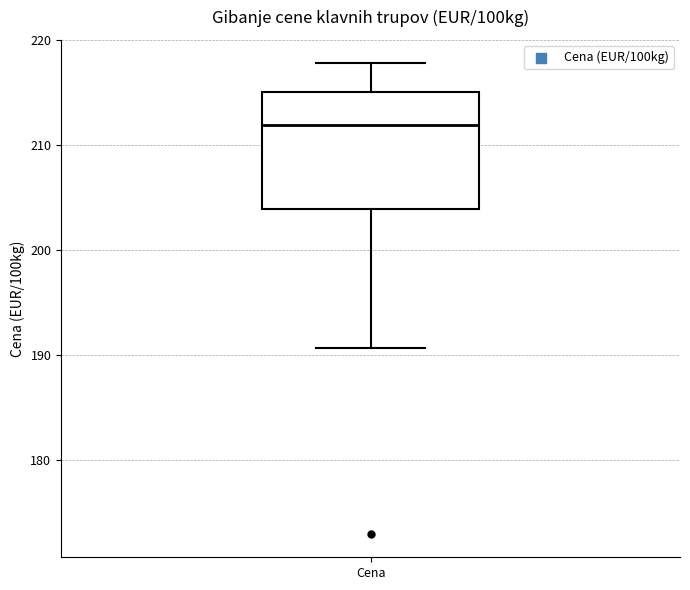

Transcribe this box plot: give where the median line is, the range the box spans, and where the two whiskers end, as read against the y-axis. The values are not printed on the chart, so give them approximately, as read against the axis.

median 212, box 204 to 215, whiskers 191 to 218